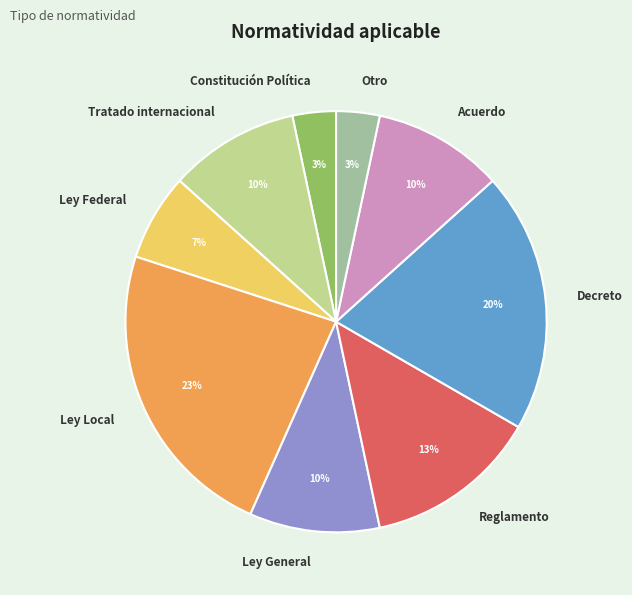

What is the largest slice in the pie chart?

Ley Local